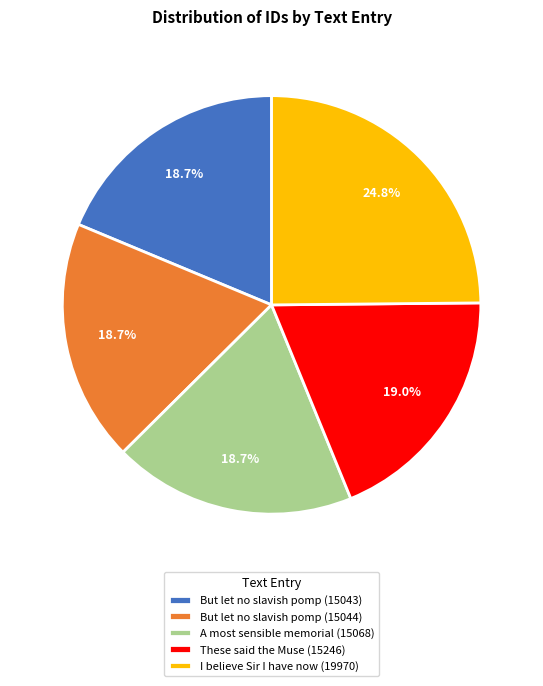

To the nearest percent, what is the combined percentage of I believe Sir I have now (19970) and These said the Muse (15246)?

44%